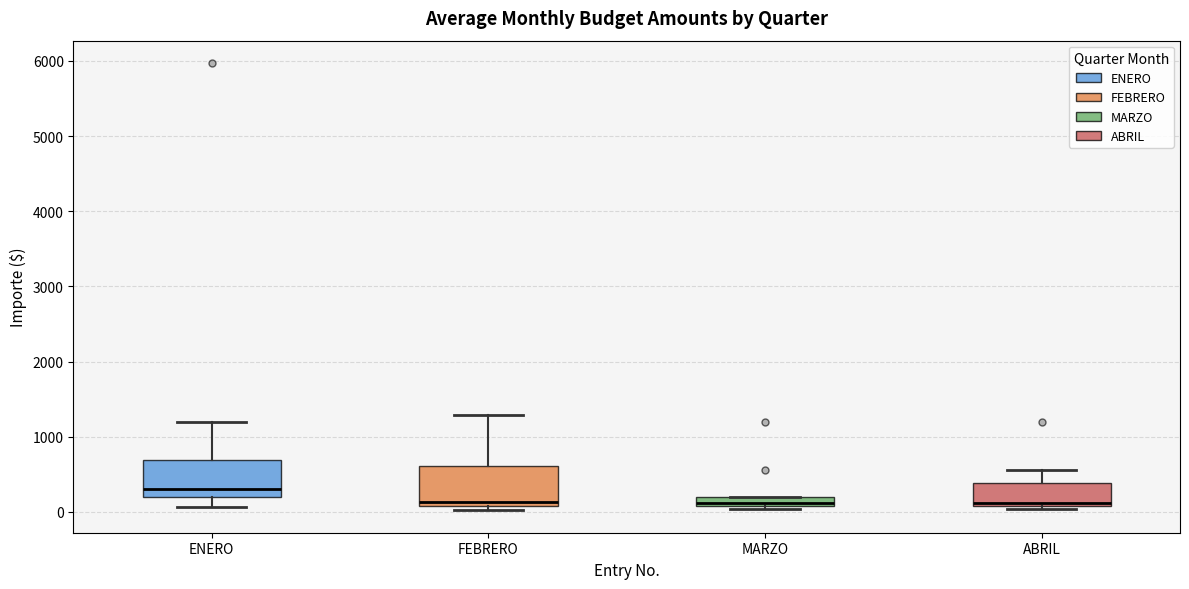

Where does the upper whisker of the box for ABRIL end on the y-axis? The values are not printed on the chart, so give them approximately, as read against the axis.

600